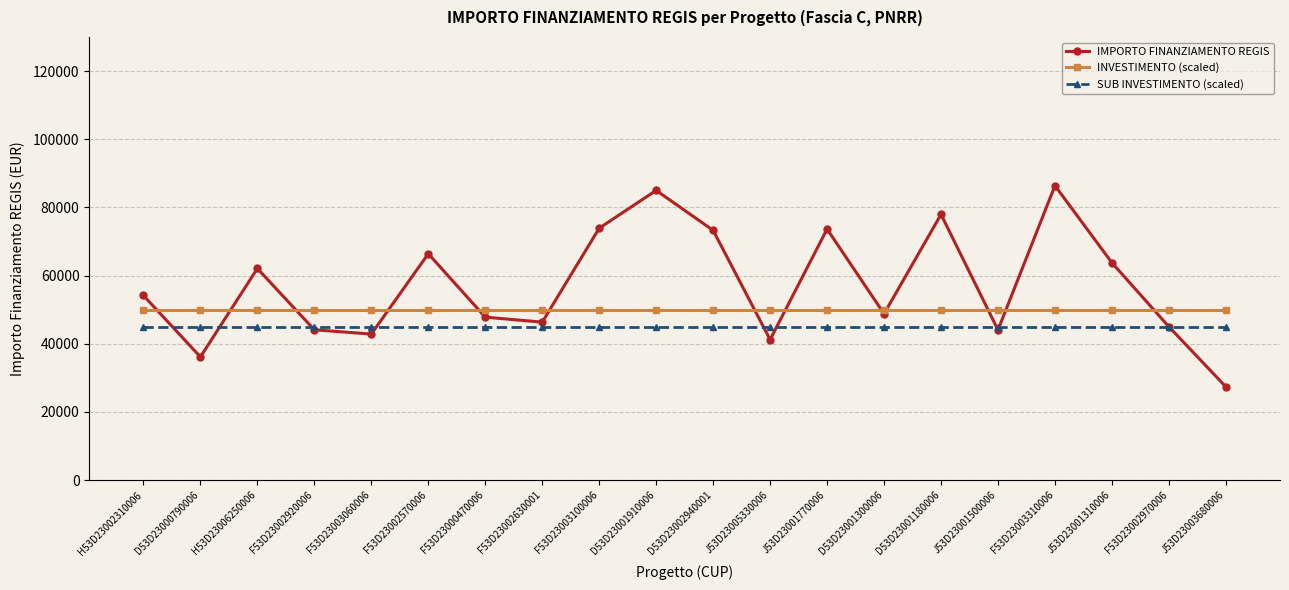

Which series has the largest total across all categories?

IMPORTO FINANZIAMENTO REGIS